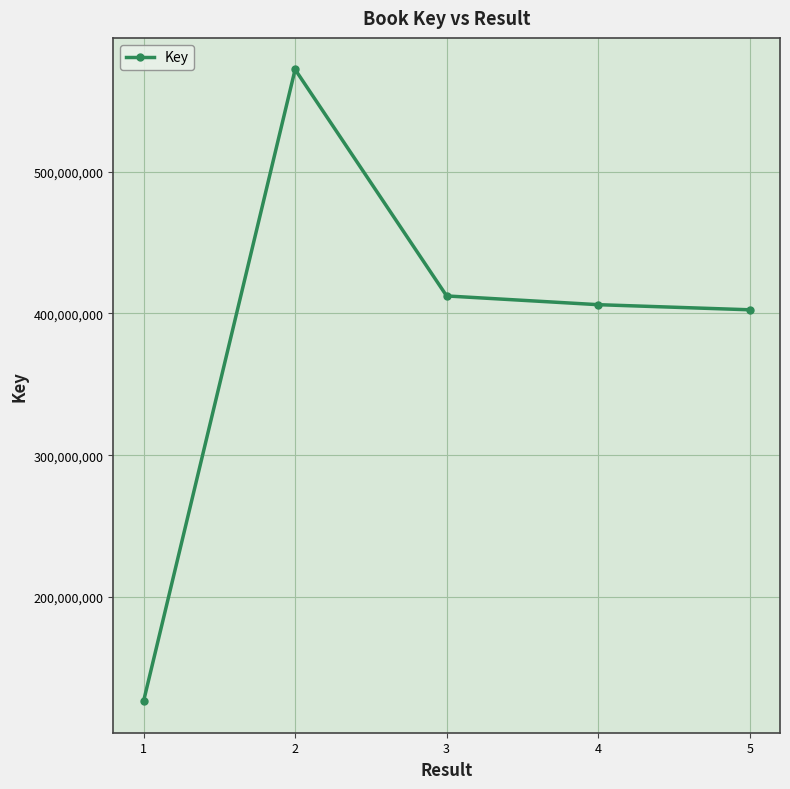

What is the minimum value shown in the chart?

126572480